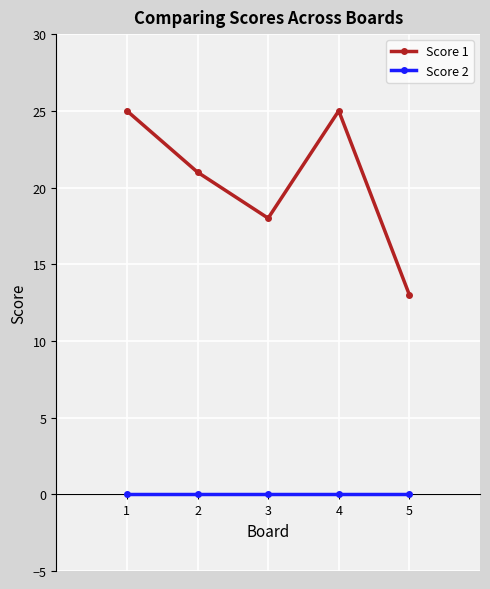

Which series has the largest total across all categories?

Score 1